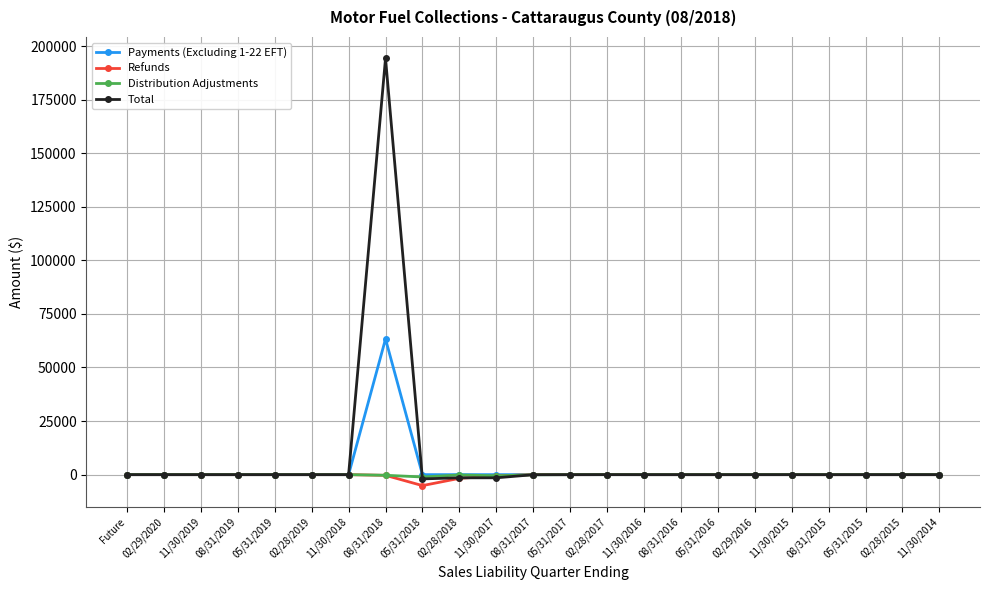

Does the chart display data point markers on the line(s)?

Yes